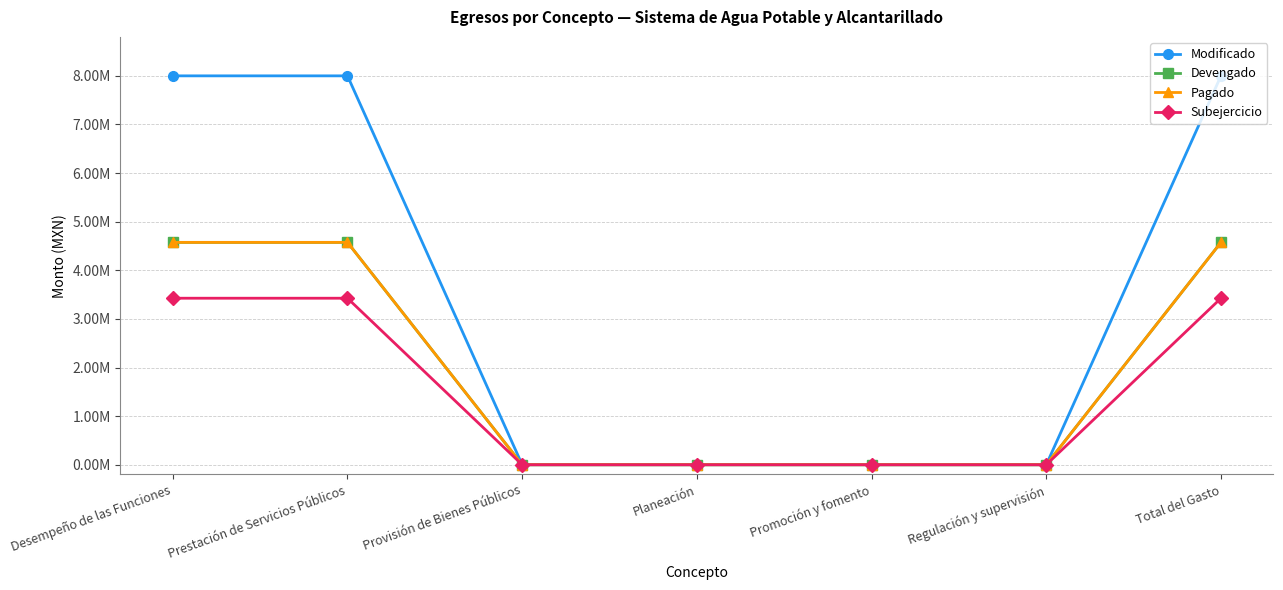

Between Desempeño de las Funciones and Total del Gasto, which series saw the biggest shift?

Modificado